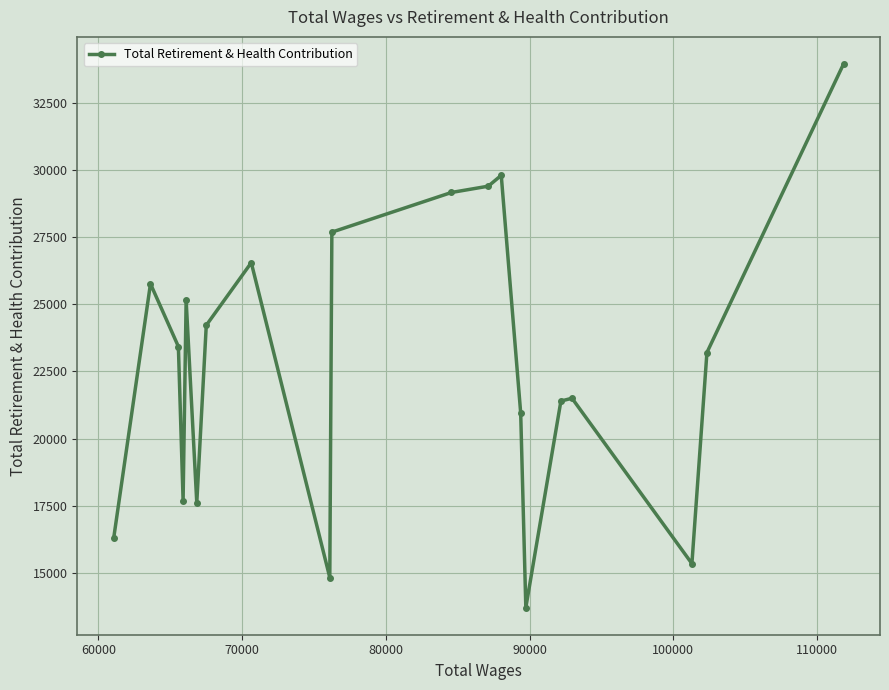

What is the average value?

22881